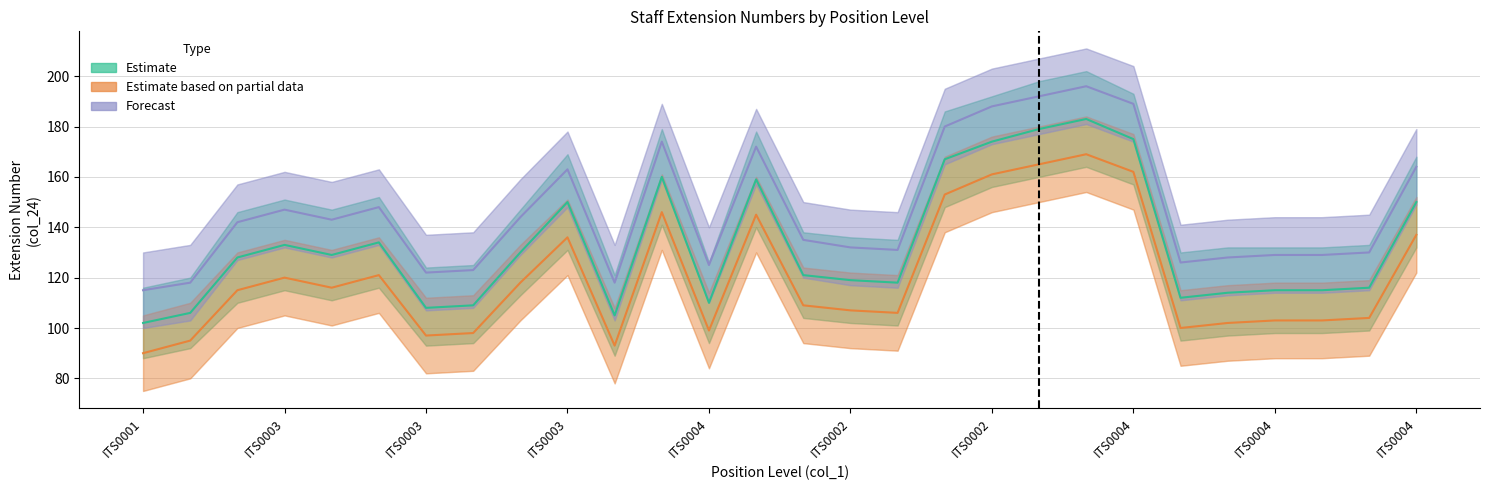

In Estimate based on partial data, how many points are lower than both neighbors (excluding endpoints)?

6